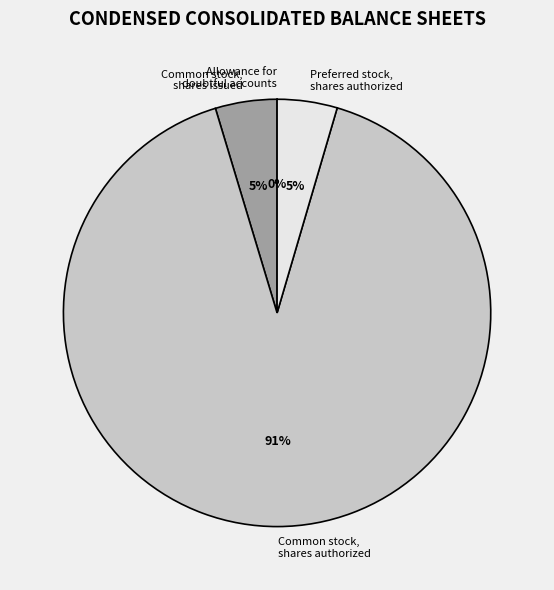

Combined, do Common stock, shares authorized and Common stock, shares issued account for over 50%?

Yes